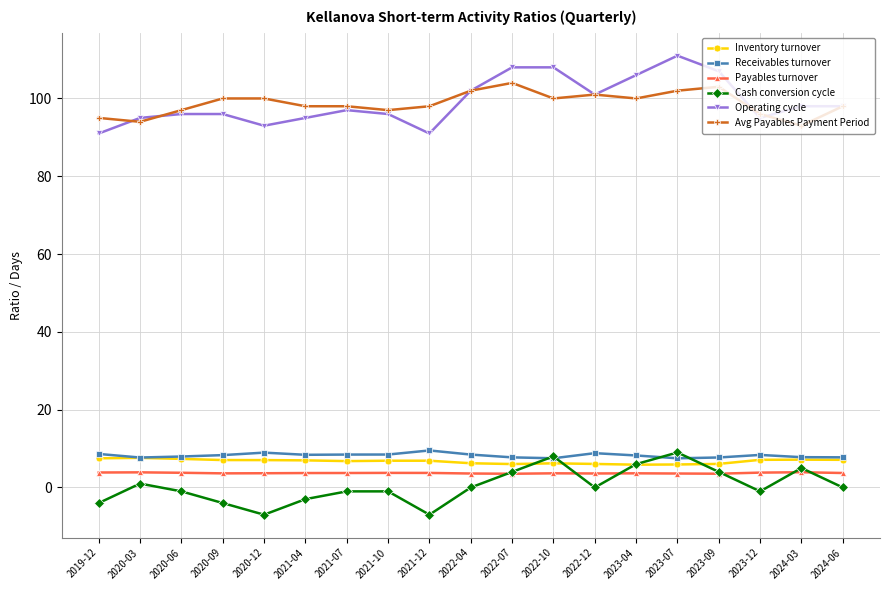

True or false: Operating cycle and Payables turnover intersect in this chart.

False